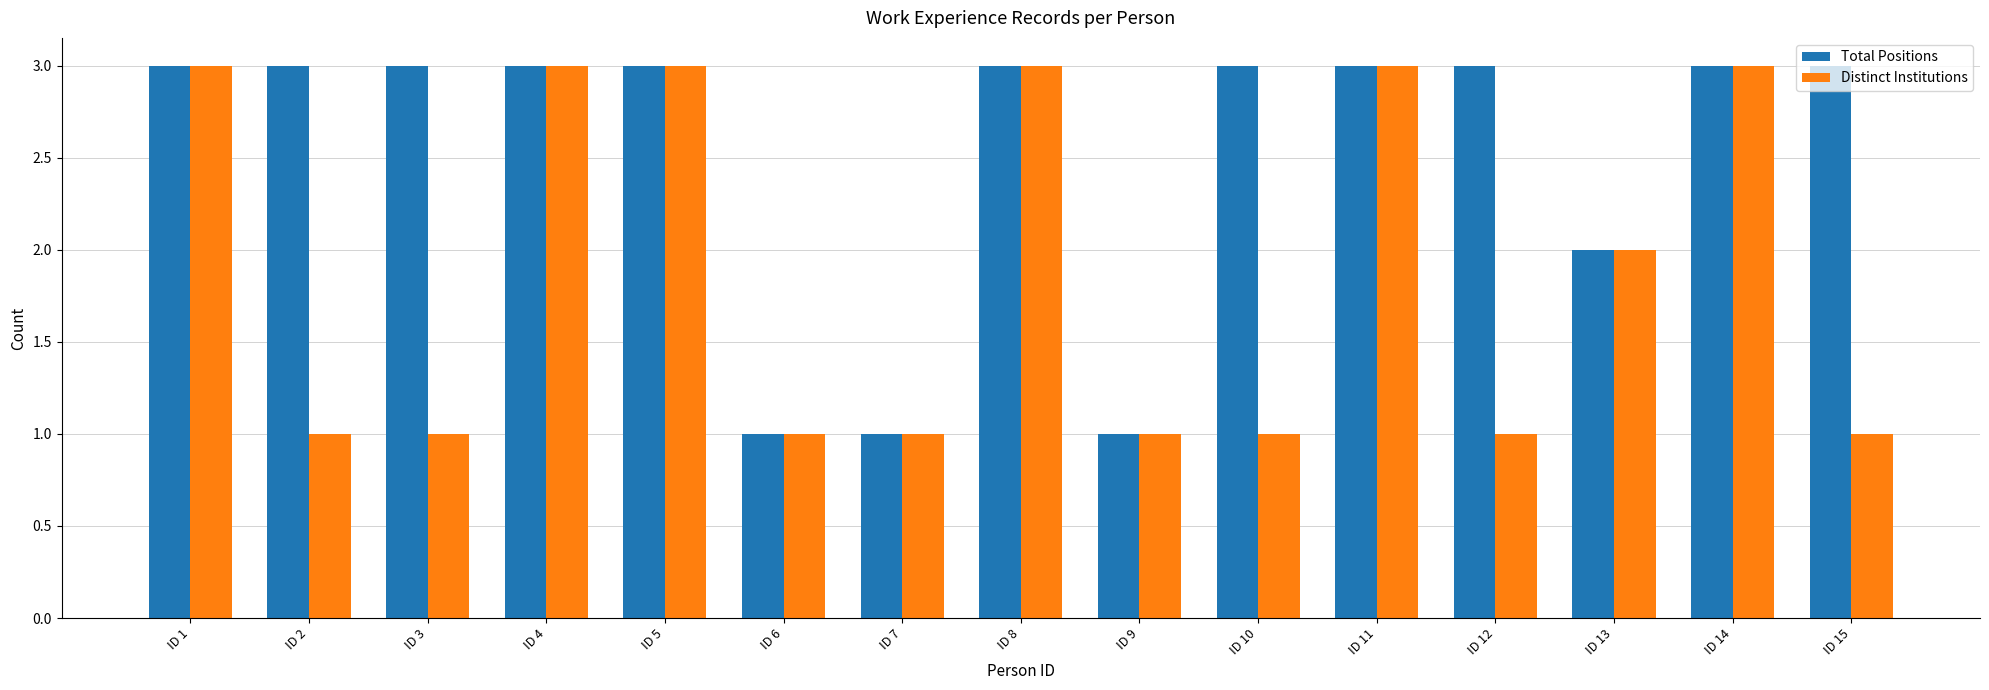

Between ID 7 and ID 15, which series saw the biggest shift?

Total Positions